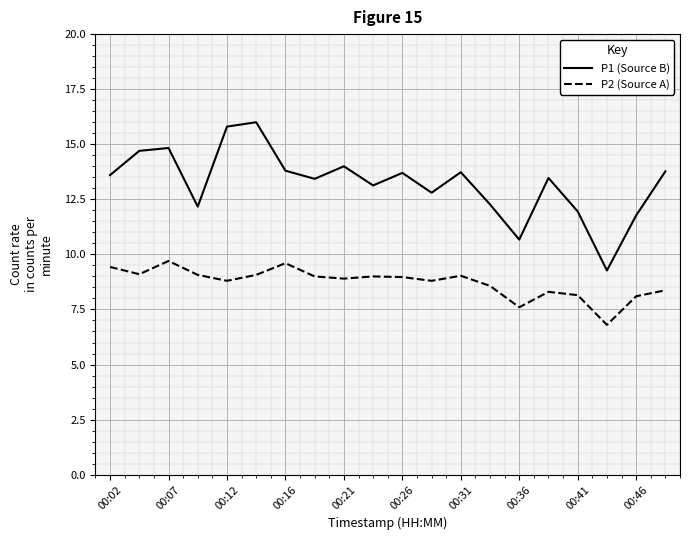

What is the greatest value displayed?

16.0